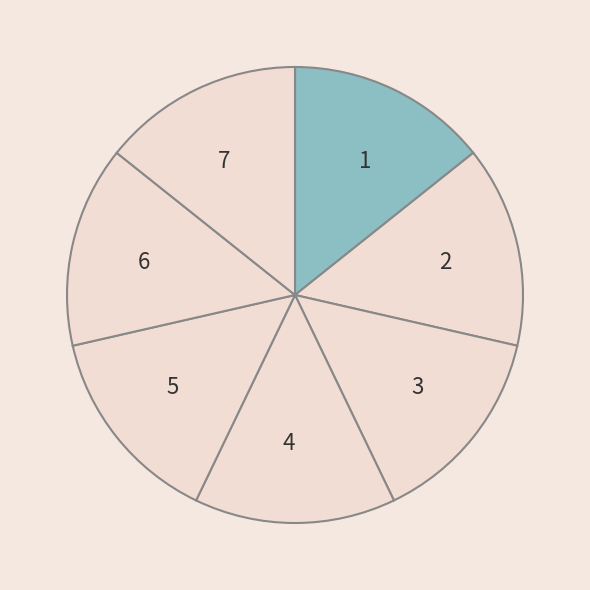

True or false: 3 accounts for 1% of the total.

False